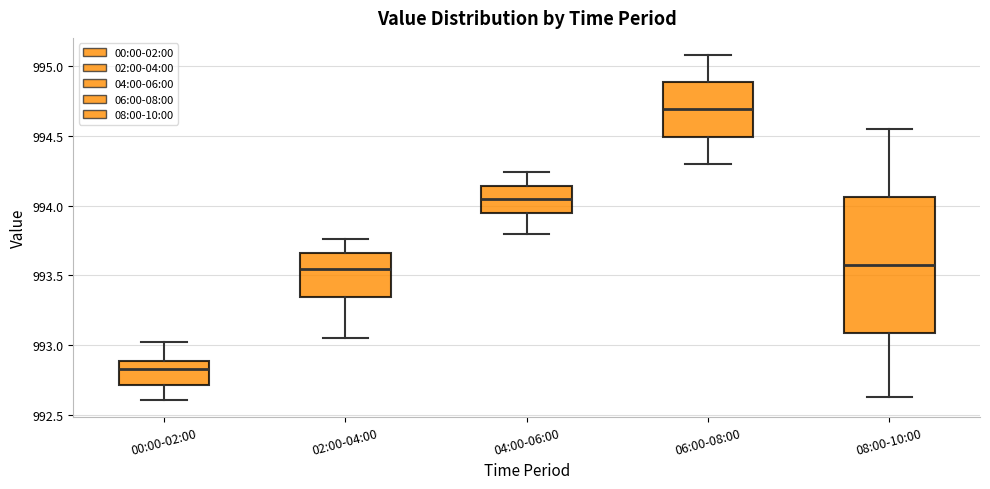

Reading left to right, transcribe this box plot: for each box, give where its median line is, the range the box spans, and where its two whiskers end, as read against the y-axis. The values are not printed on the chart, so give them approximately, as read against the axis.

00:00-02:00: median 992.85, box 992.70 to 992.90, whiskers 992.60 to 993.00
02:00-04:00: median 993.55, box 993.35 to 993.65, whiskers 993.05 to 993.75
04:00-06:00: median 994.05, box 993.95 to 994.15, whiskers 993.80 to 994.25
06:00-08:00: median 994.70, box 994.50 to 994.90, whiskers 994.30 to 995.10
08:00-10:00: median 993.60, box 993.10 to 994.05, whiskers 992.65 to 994.55